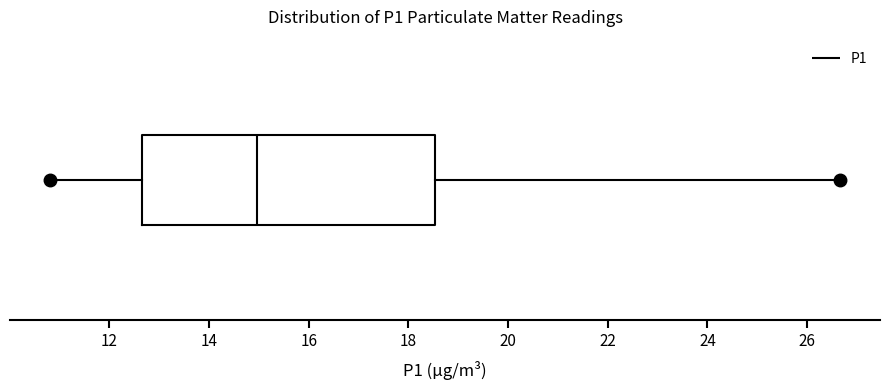

Where does the right whisker of the box end on the x-axis? The values are not printed on the chart, so give them approximately, as read against the axis.

26.6